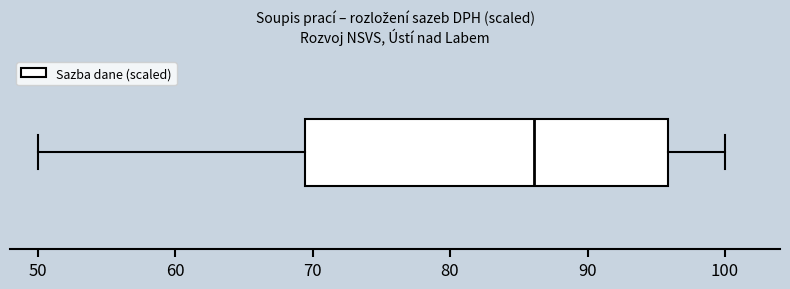

Transcribe this box plot: give where the median line is, the range the box spans, and where the two whiskers end, as read against the x-axis. The values are not printed on the chart, so give them approximately, as read against the axis.

median 86, box 69 to 96, whiskers 50 to 100